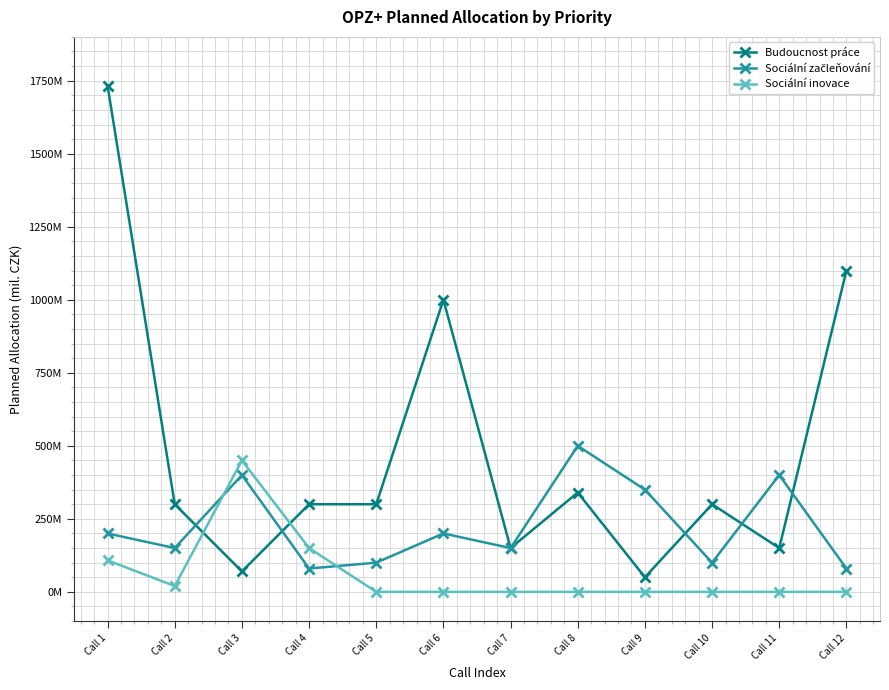

Is the value of Sociální inovace at Call 6 greater than the value of Sociální začleňování at Call 11?

No